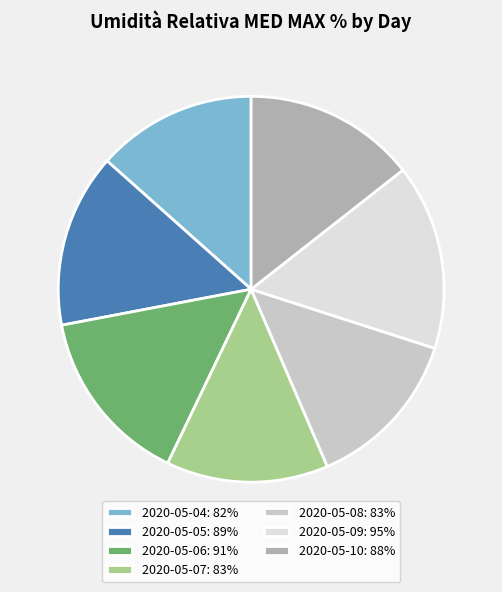

Rank the categories by value from lowest to highest.

2020-05-04, 2020-05-07, 2020-05-08, 2020-05-10, 2020-05-05, 2020-05-06, 2020-05-09